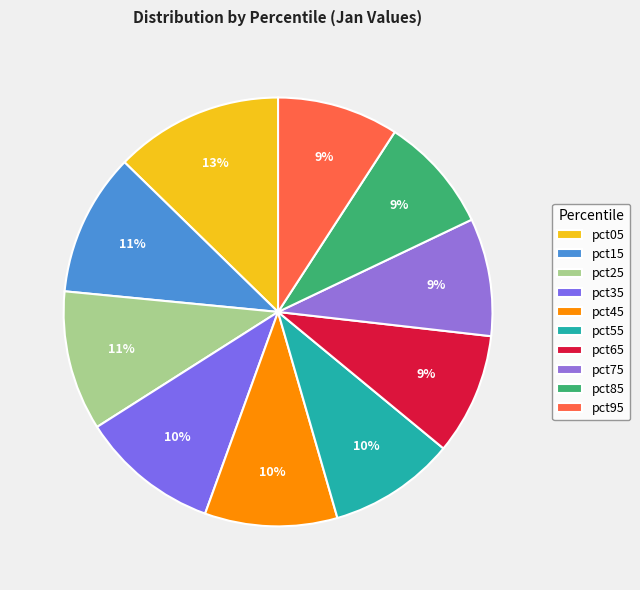

To the nearest percent, what percentage of the pie is pct65?

9%